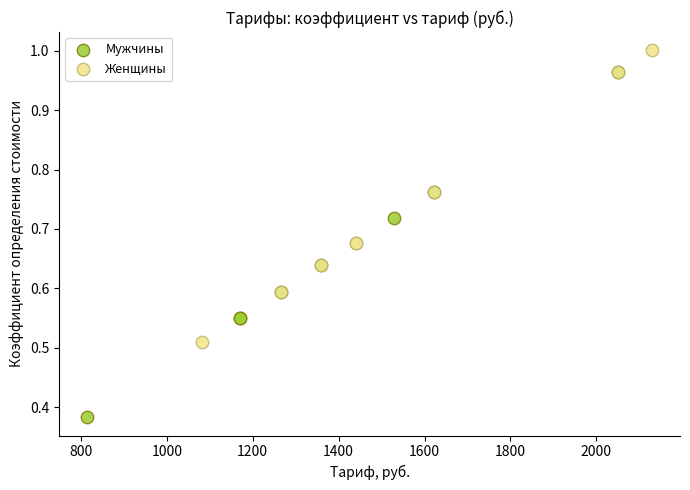

Which series has the largest Y range (max minus min)?

Мужчины